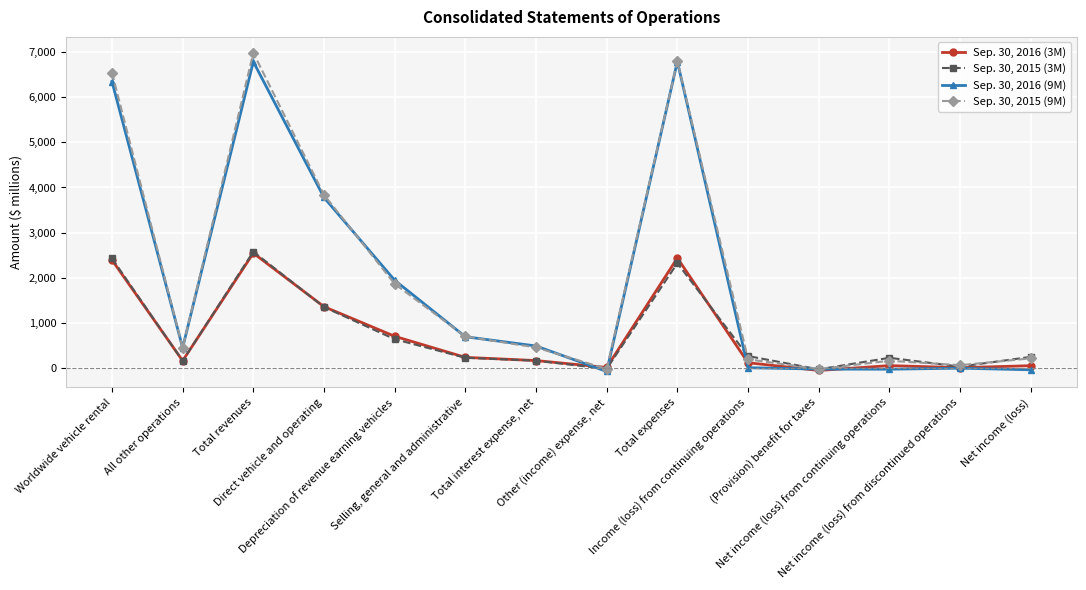

What is the difference between the maximum and minimum values in the Sep. 30, 2016 (9M) series?

6883